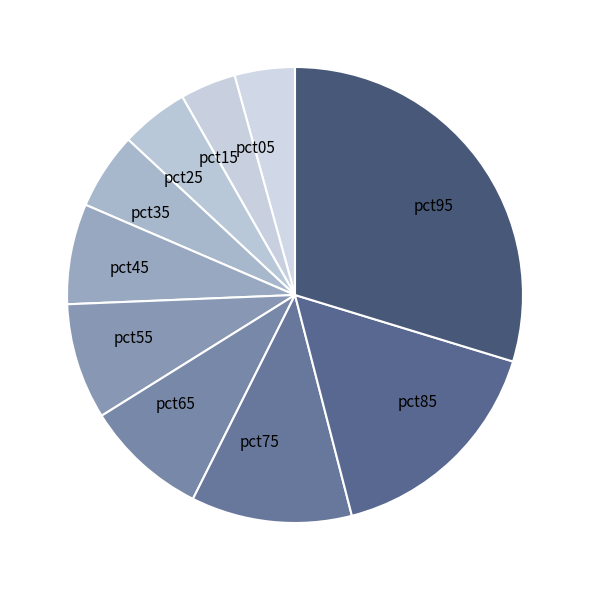

Is there any slice that represents more than half of the pie?

No